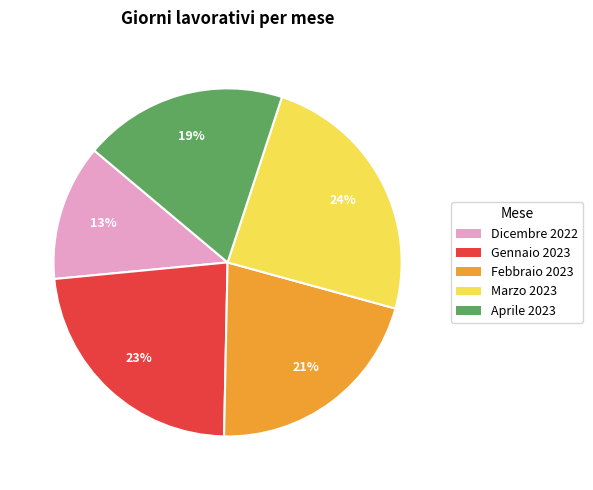

True or false: Gennaio 2023 accounts for 37% of the total.

False